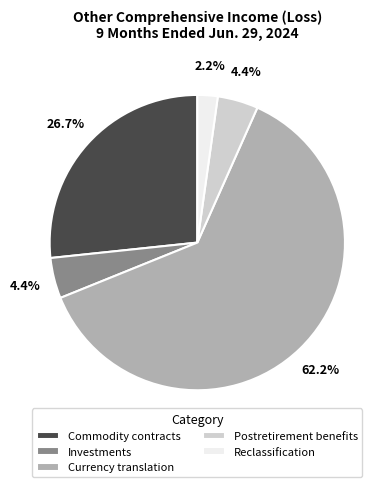

Which slice is the smallest?

Reclassification